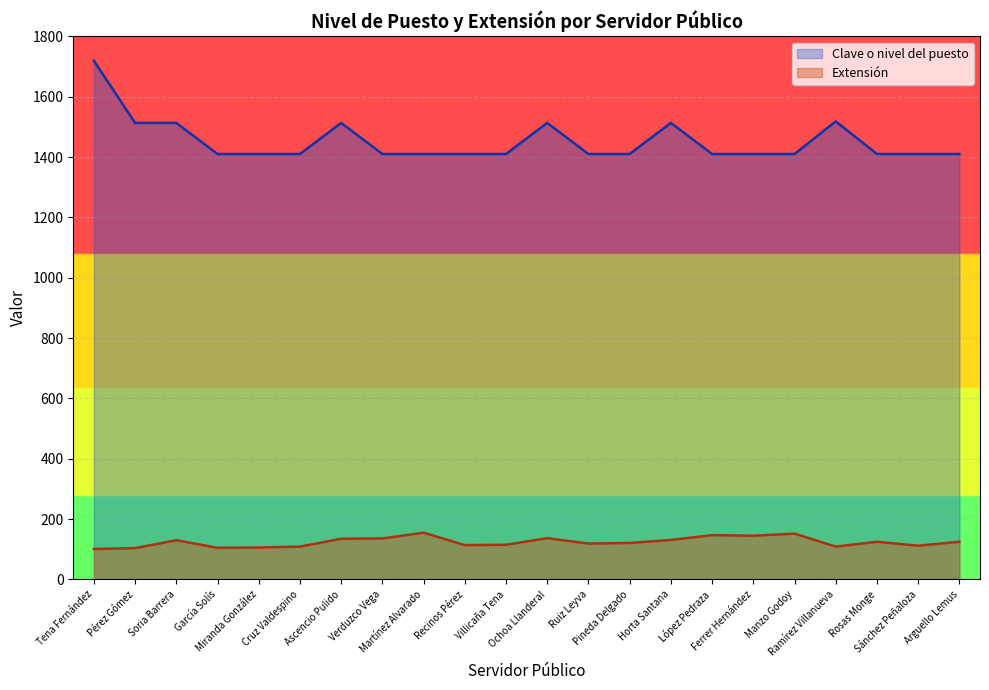

Which category has the highest value across all series?

Tena Fernández